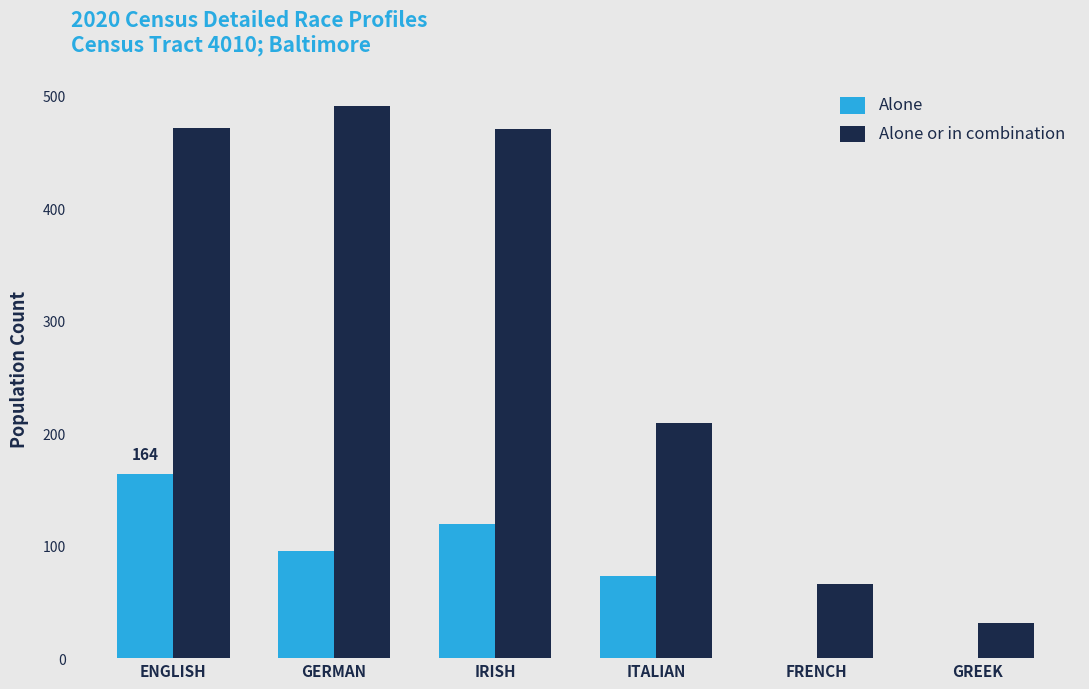

At which category is the sum across all series the highest?

ENGLISH